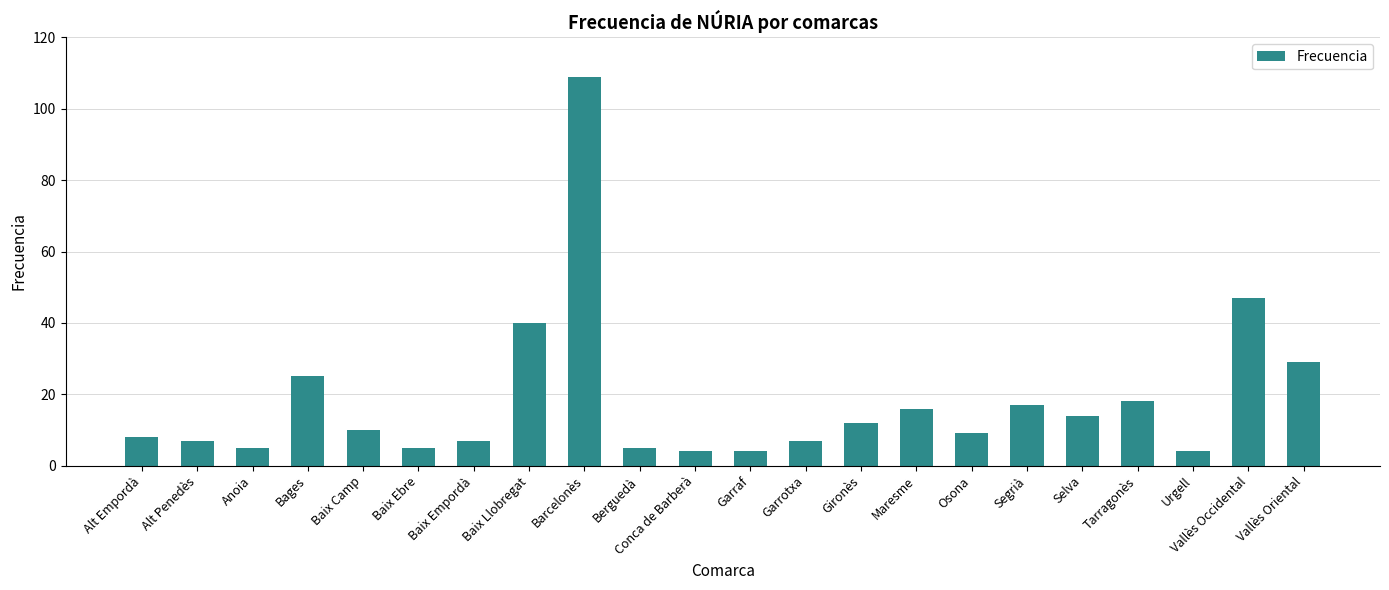

Which has a higher value, Vallès Oriental or Baix Llobregat?

Baix Llobregat